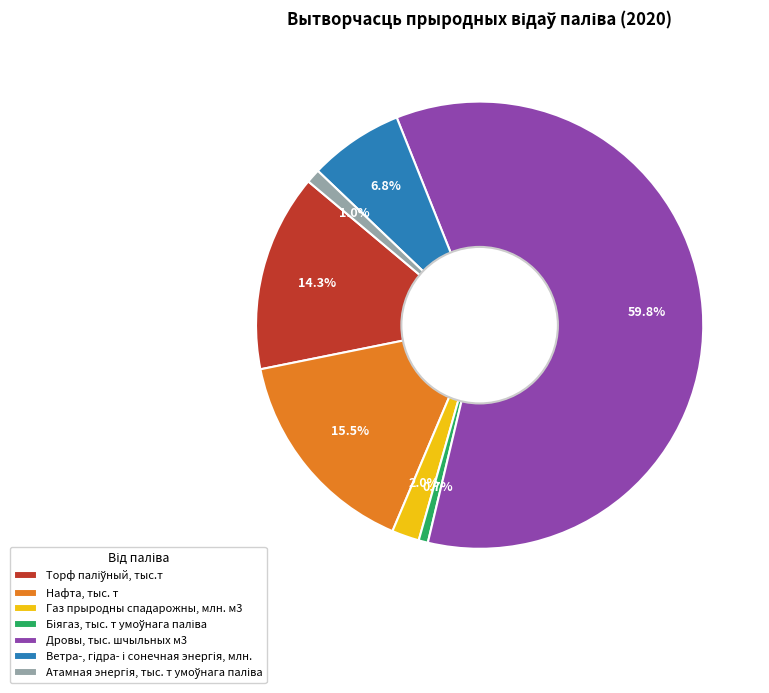

To the nearest percent, what is the difference between the Газ прыродны спадарожны, млн. м3 and Дровы, тыс. шчыльных м3 slice percentages?

58%